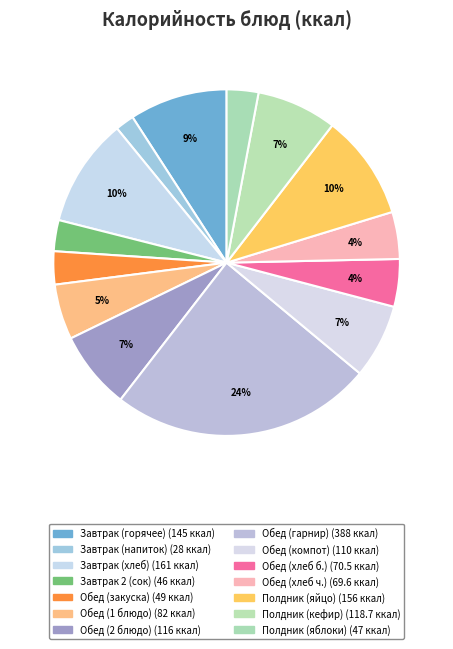

To the nearest percent, what is the average slice percentage?

7%